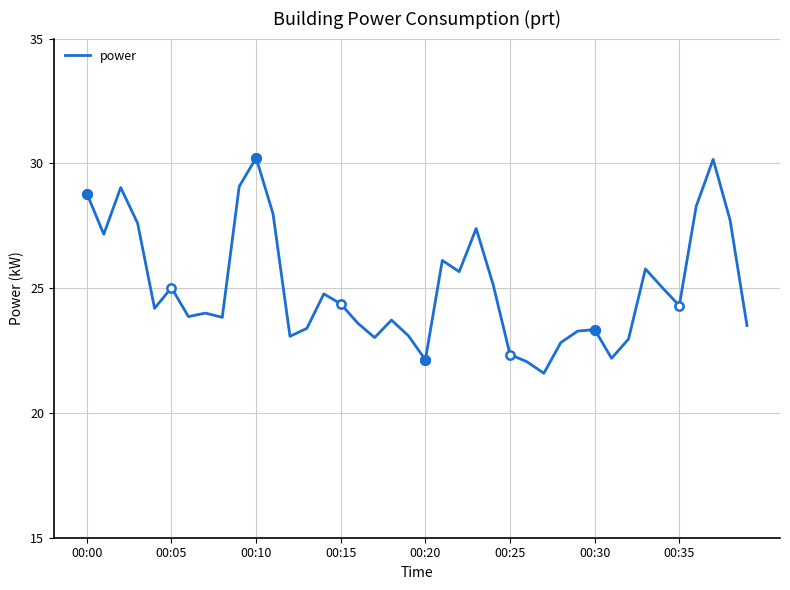

What is the difference between the maximum and minimum values?

8.6